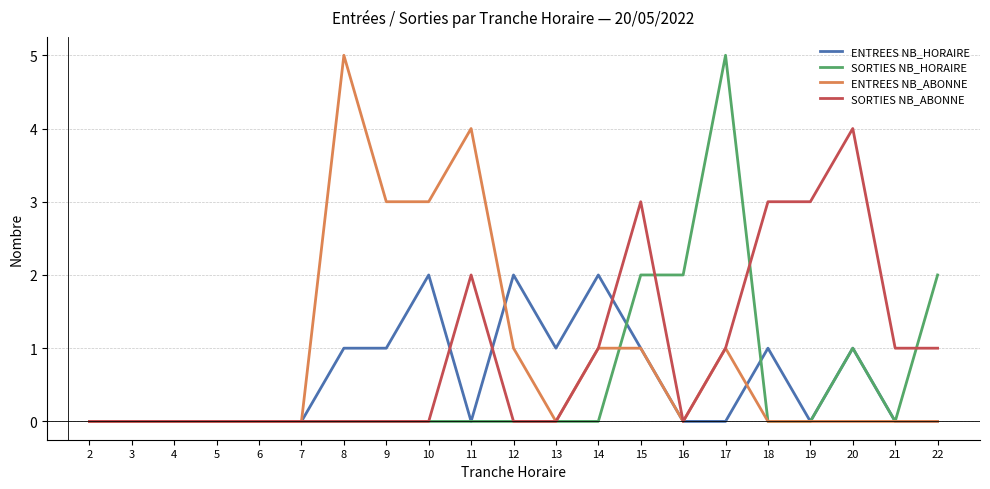

Which series changed the most between 3 and 22?

SORTIES NB_HORAIRE